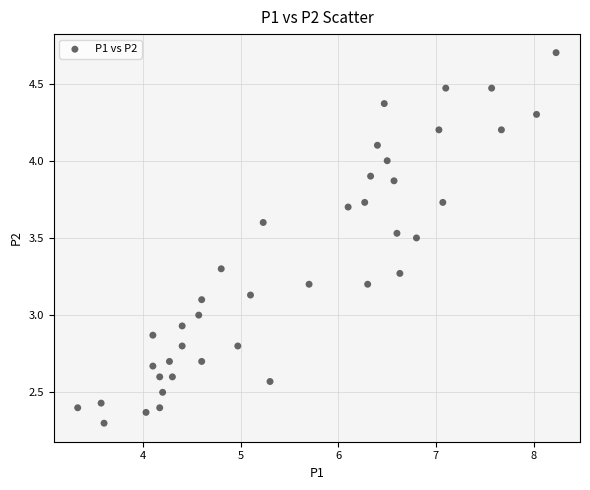

What is the range of X values (max minus min)?

4.9